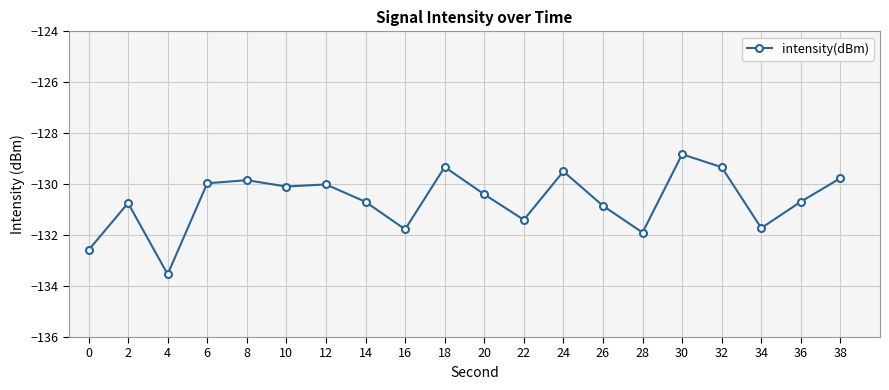

Which category has the highest value across all series?

30